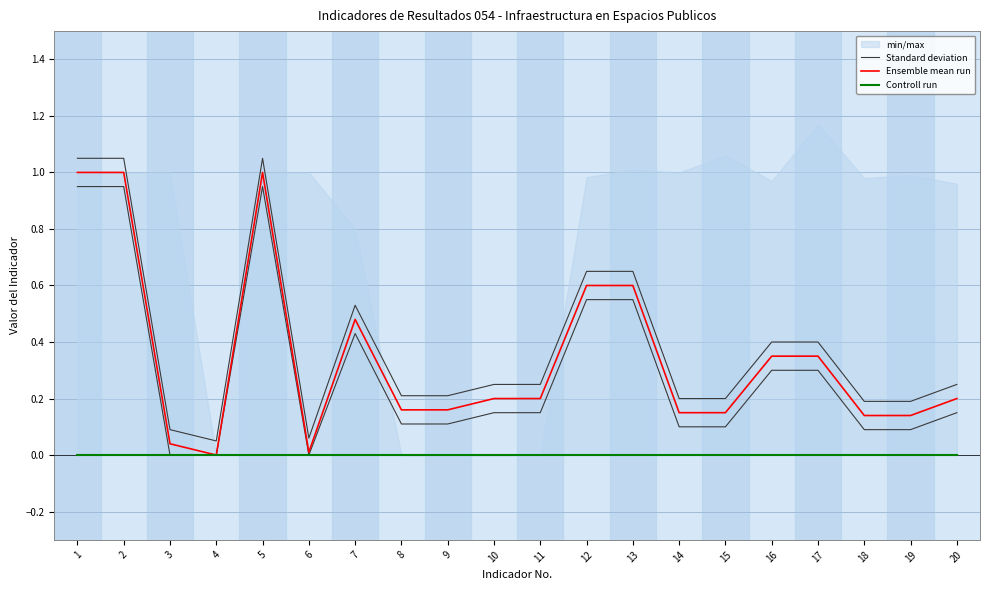

Reading left to right, transcribe all the data shown in this chart.

Standard deviation: 1.1	1.1	0.1	0.1	1.1	0.1	0.5	0.2	0.2	0.2	0.2	0.7	0.7	0.2	0.2	0.4	0.4	0.2	0.2	0.2
Ensemble mean run: 1.0	1.0	0.0	0.0	1.0	0.0	0.5	0.2	0.2	0.2	0.2	0.6	0.6	0.1	0.1	0.3	0.3	0.1	0.1	0.2
Controll run: 0.0	0.0	0.0	0.0	0.0	0.0	0.0	0.0	0.0	0.0	0.0	0.0	0.0	0.0	0.0	0.0	0.0	0.0	0.0	0.0